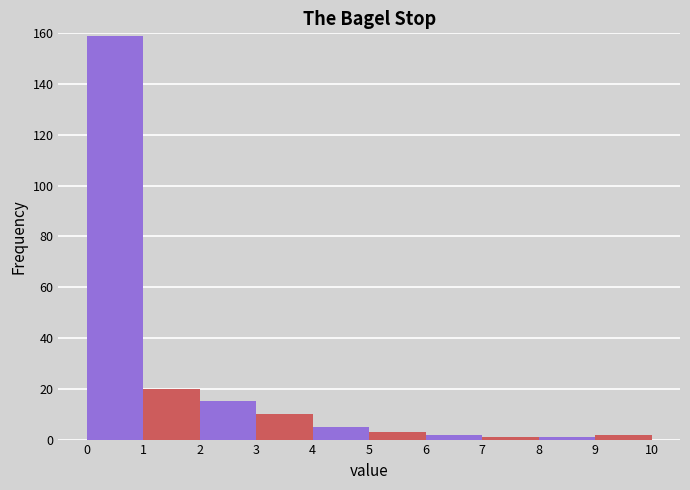

Reading left to right, transcribe this chart: for each bar, give the range it covers on the x-axis and its height. The values are not printed on the chart, so give them approximately, as read against the axis.

0 to 1: 160
1 to 2: 20
2 to 3: 16
3 to 4: 10
4 to 5: 6
5 to 6: 4
6 to 7: 2
7 to 8: under 2
8 to 9: under 2
9 to 10: 2